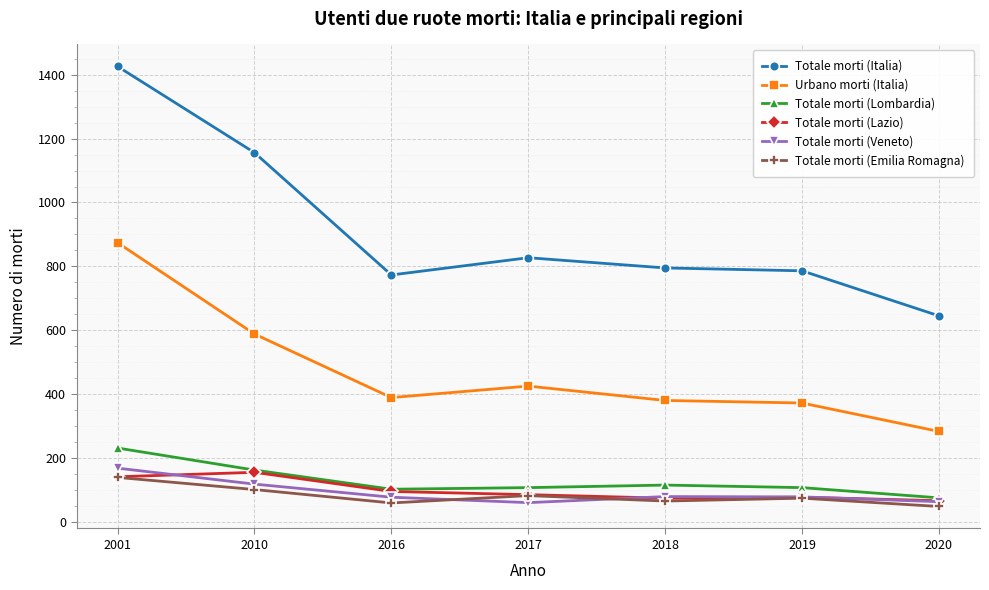

How many series are shown in this chart?

6